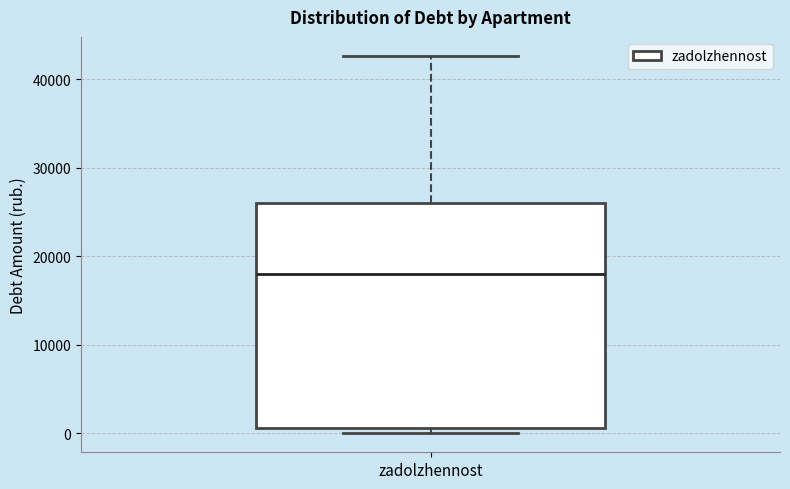

Read this box plot against the y-axis: the position of the median line, the range covered by the box, and the ends of both whiskers. The values are not printed on the chart, so give them approximately, as read against the axis.

median 18000, box 1000 to 26000, whiskers 0 to 43000